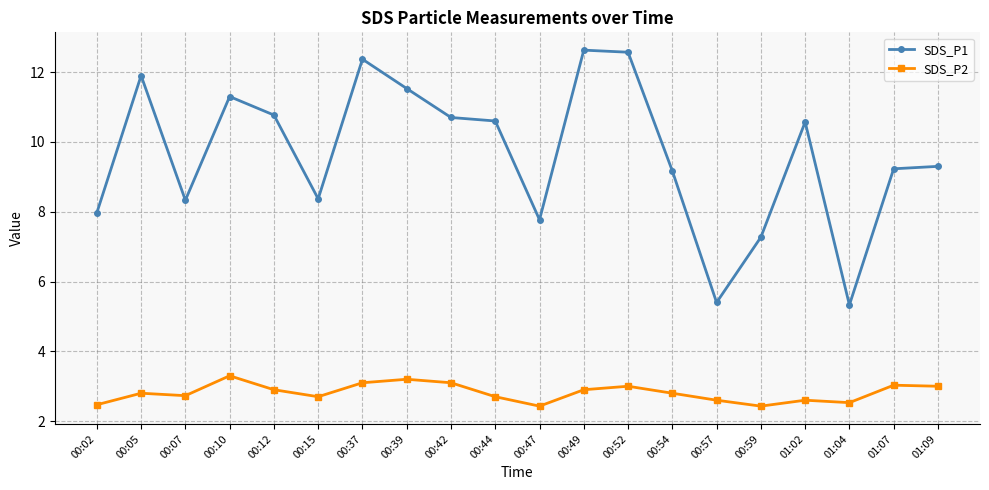

Rank the series at 00:52 from lowest to highest value.

SDS_P2, SDS_P1